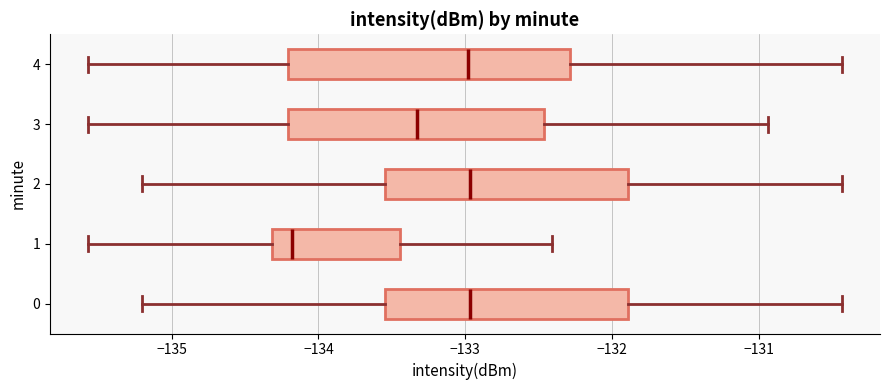

Reading bottom to top, transcribe this box plot: for each box, give where its median line is, the range the box spans, and where its two whiskers end, as read against the x-axis. The values are not printed on the chart, so give them approximately, as read against the axis.

0: median -133.0, box -133.5 to -131.9, whiskers -135.2 to -130.4
1: median -134.2, box -134.3 to -133.4, whiskers -135.6 to -132.4
2: median -133.0, box -133.5 to -131.9, whiskers -135.2 to -130.4
3: median -133.3, box -134.2 to -132.5, whiskers -135.6 to -130.9
4: median -133.0, box -134.2 to -132.3, whiskers -135.6 to -130.4